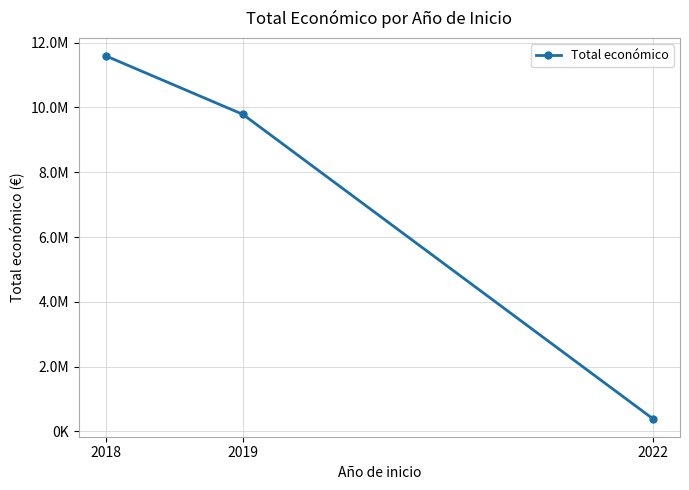

Reading left to right, extract all data points from this chart.

2018=11584821	2019=9785754	2022=395340